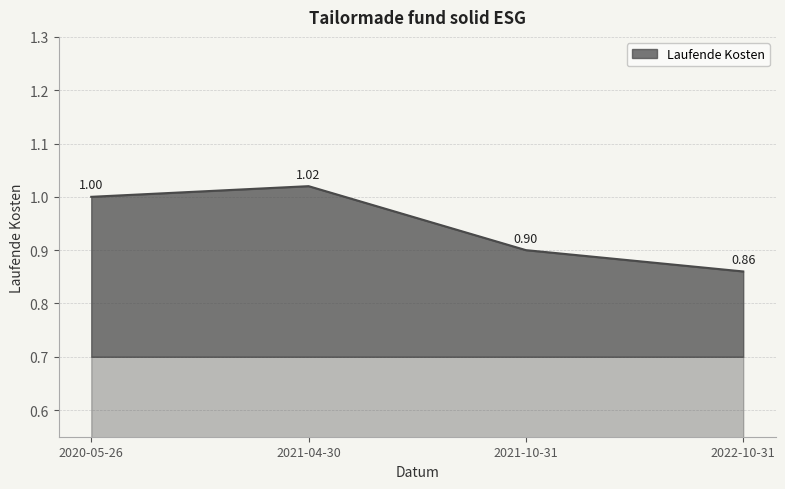

What is the difference between the maximum and minimum values?

0.2